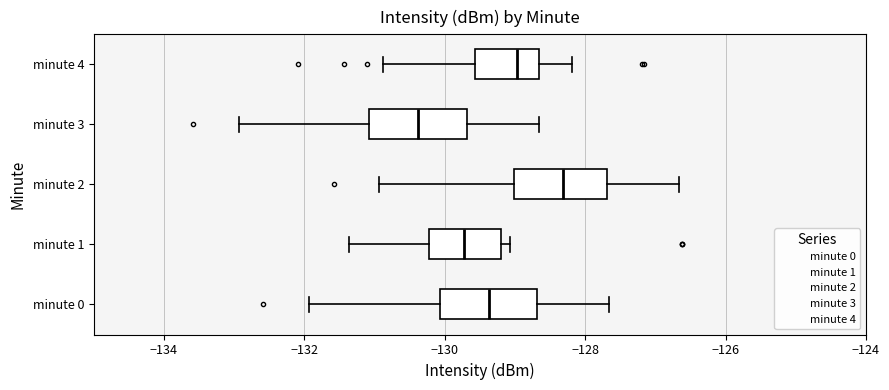

Reading bottom to top, transcribe this box plot: for each box, give where its median line is, the range the box spans, and where its two whiskers end, as read against the x-axis. The values are not printed on the chart, so give them approximately, as read against the axis.

minute 0: median -129.4, box -130.0 to -128.6, whiskers -132.0 to -127.6
minute 1: median -129.8, box -130.2 to -129.2, whiskers -131.4 to -129.0
minute 2: median -128.4, box -129.0 to -127.6, whiskers -131.0 to -126.6
minute 3: median -130.4, box -131.0 to -129.6, whiskers -133.0 to -128.6
minute 4: median -129.0, box -129.6 to -128.6, whiskers -130.8 to -128.2